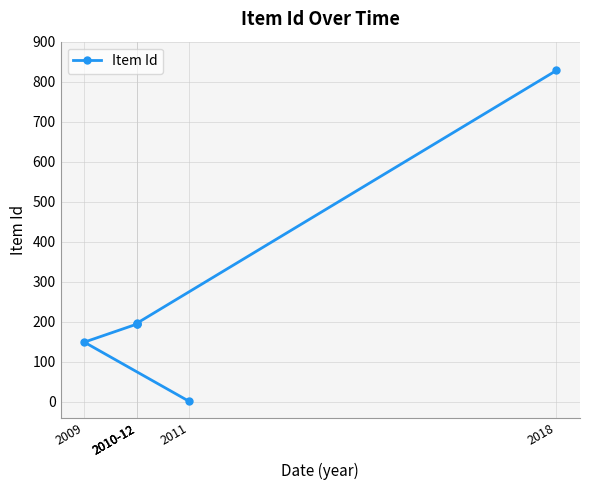

What is the sum of the values at 2010-12 and 2011?

197